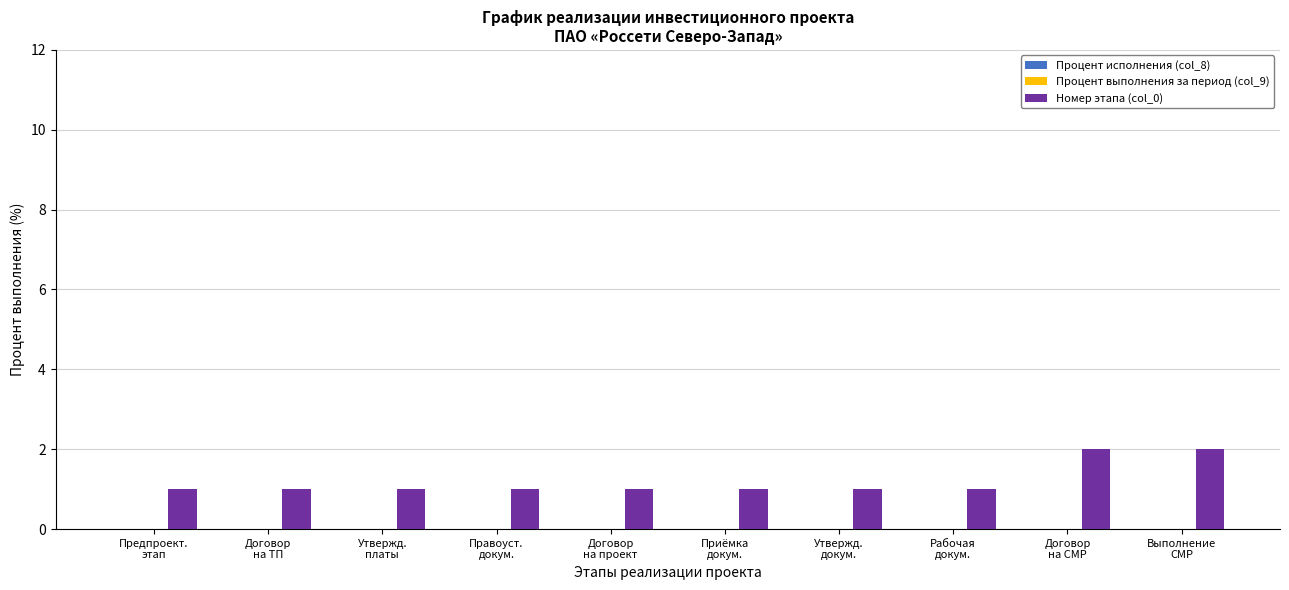

What is the greatest value displayed?

2